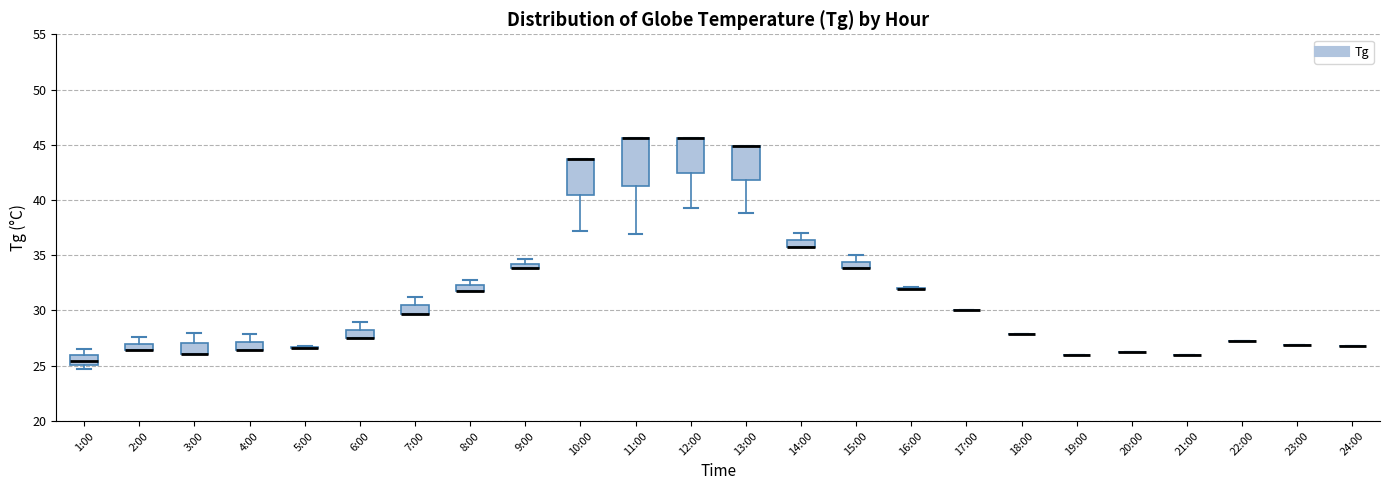

Which box is the tallest, from its lower edge to its upper edge?

11:00